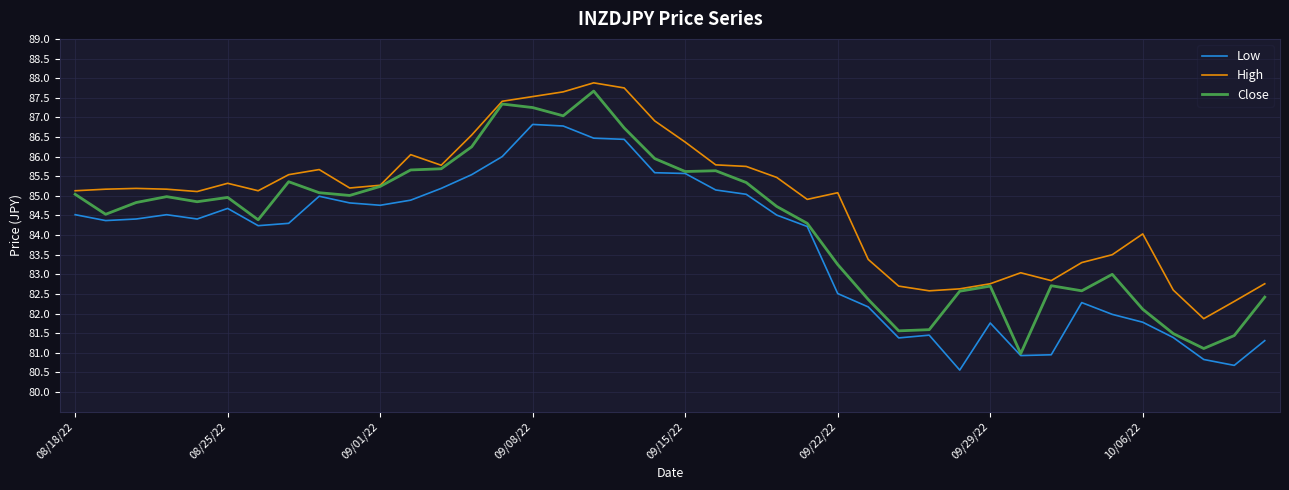

What is the difference between the maximum and minimum values in the Low series?

6.3